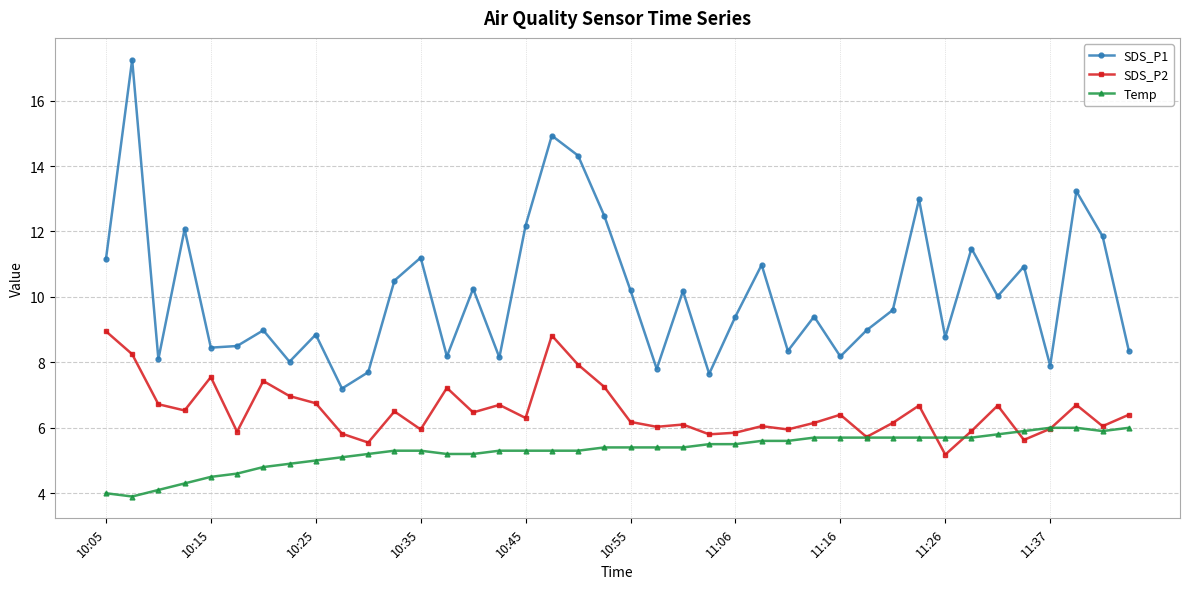

List the series in order of their overall mean, highest first.

SDS_P1, SDS_P2, Temp